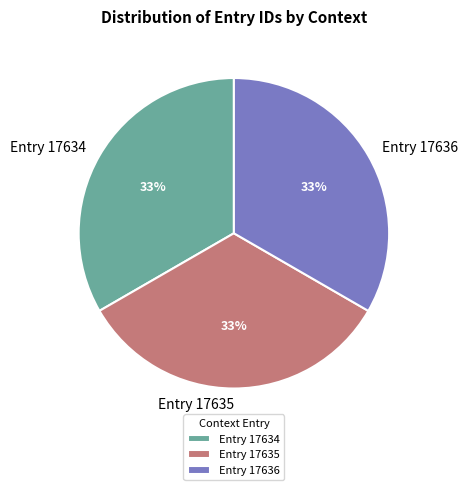

Count the number of slices in the pie.

3